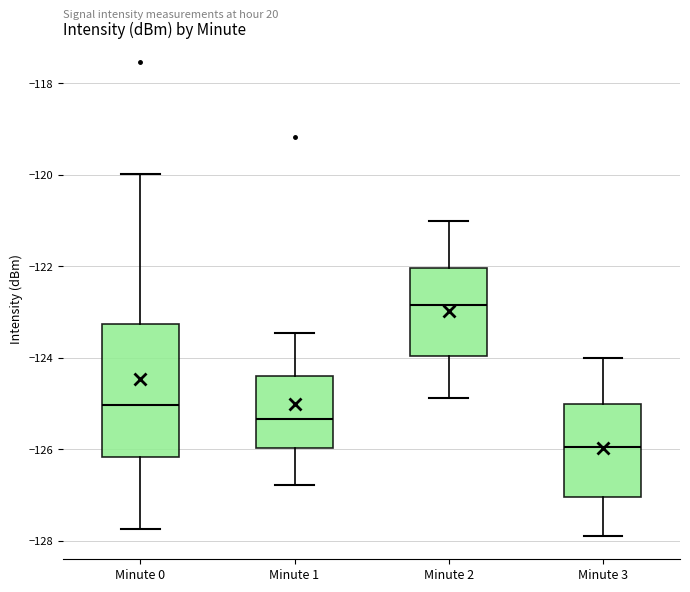

Comparing the boxes themselves (not the whiskers), which one is the tallest?

Minute 0